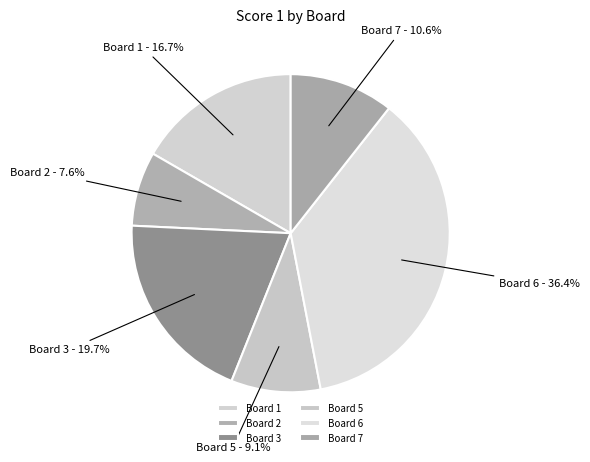

Which has a higher value, Board 1 or Board 7?

Board 1